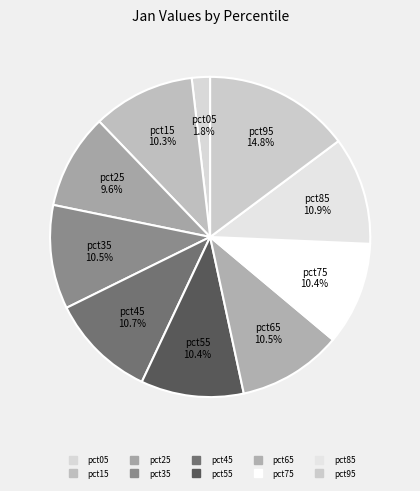

Count the number of slices in the pie.

10